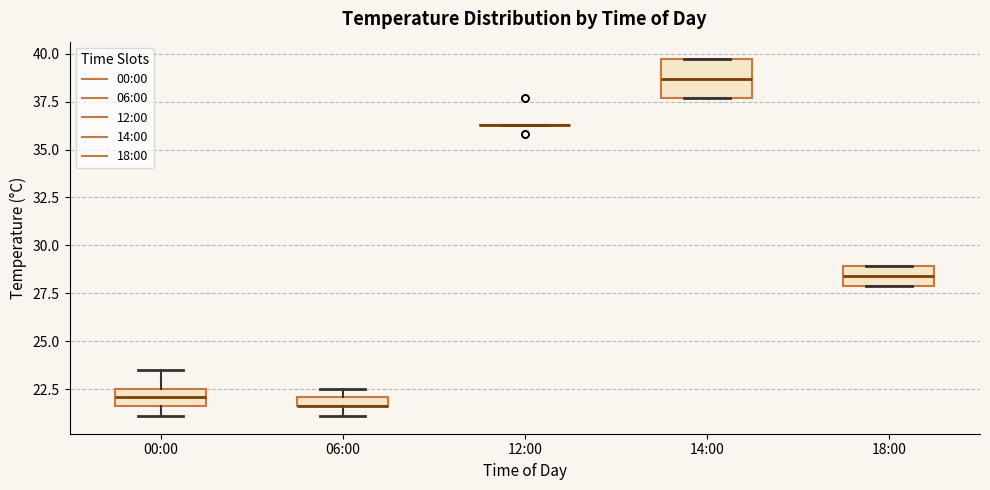

Comparing the boxes themselves (not the whiskers), which one is the tallest?

14:00